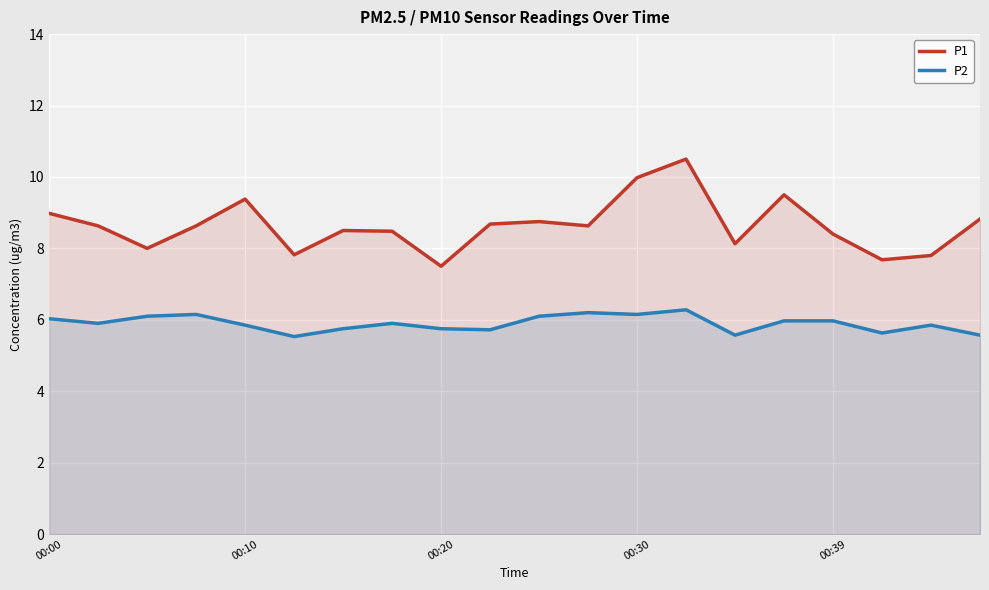

The value of P1 at 00:10 is 2.0. True or false?

False